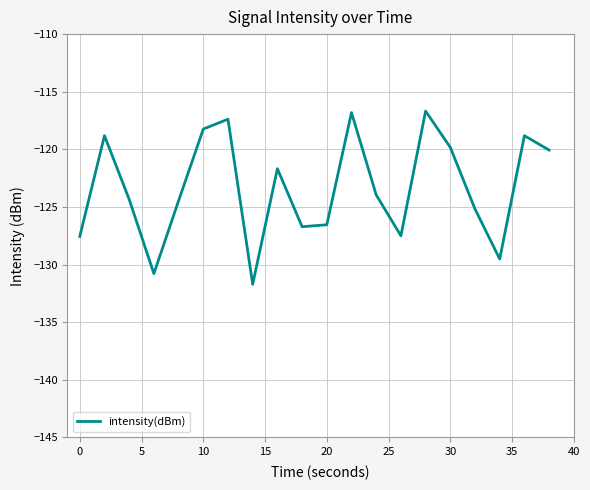

What is the minimum value shown in the chart?

-131.7